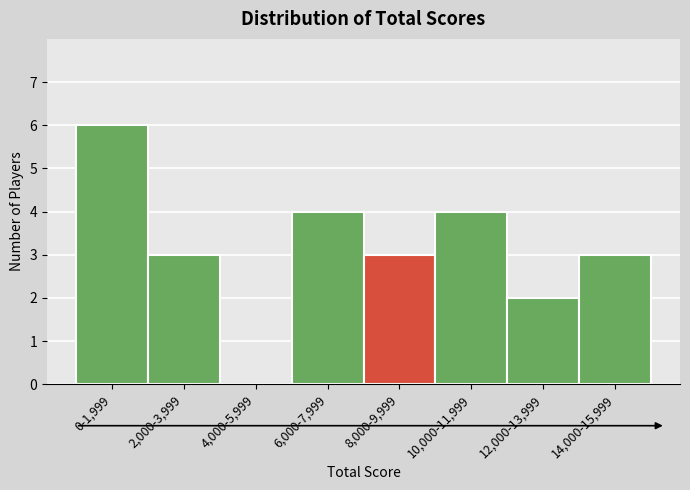

Reading right to left, list all the values displayed in this chart.

14,000-15,999=3	12,000-13,999=2	10,000-11,999=4	8,000-9,999=3	6,000-7,999=4	4,000-5,999=0	2,000-3,999=3	0-1,999=6